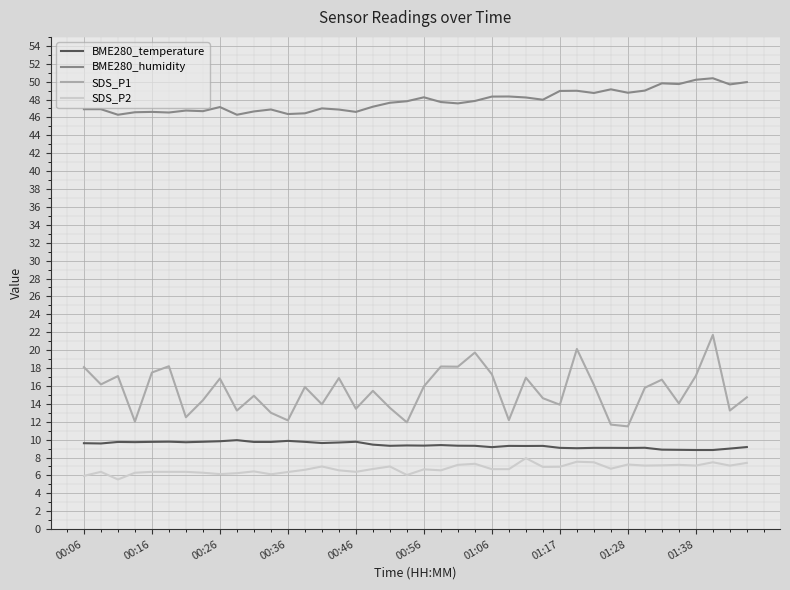

How many lines are shown in the chart?

4